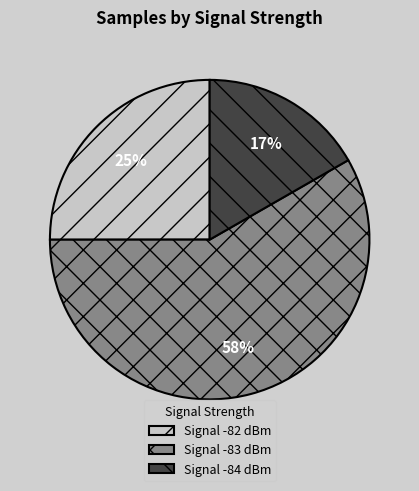

What is the largest slice in the pie chart?

Signal -83 dBm